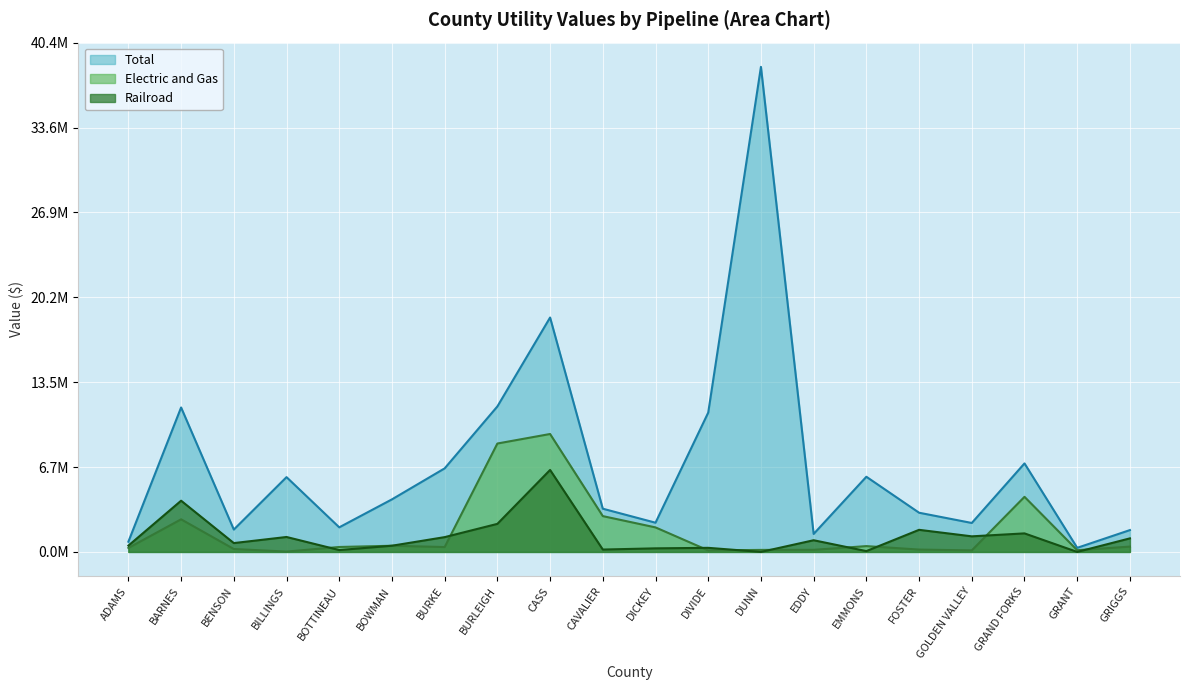

How many values in the Total series exceed 4166757?

9